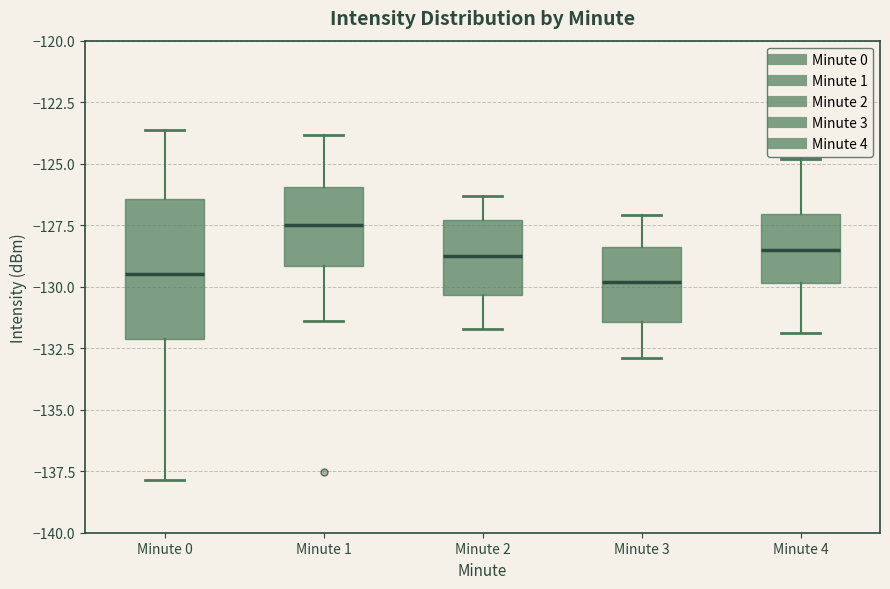

Reading left to right, transcribe this box plot: for each box, give where its median line is, the range the box spans, and where its two whiskers end, as read against the y-axis. The values are not printed on the chart, so give them approximately, as read against the axis.

Minute 0: median -129.5, box -132.0 to -126.5, whiskers -138.0 to -123.5
Minute 1: median -127.5, box -129.0 to -126.0, whiskers -131.5 to -124.0
Minute 2: median -128.5, box -130.5 to -127.5, whiskers -131.5 to -126.5
Minute 3: median -130.0, box -131.5 to -128.5, whiskers -133.0 to -127.0
Minute 4: median -128.5, box -130.0 to -127.0, whiskers -132.0 to -125.0